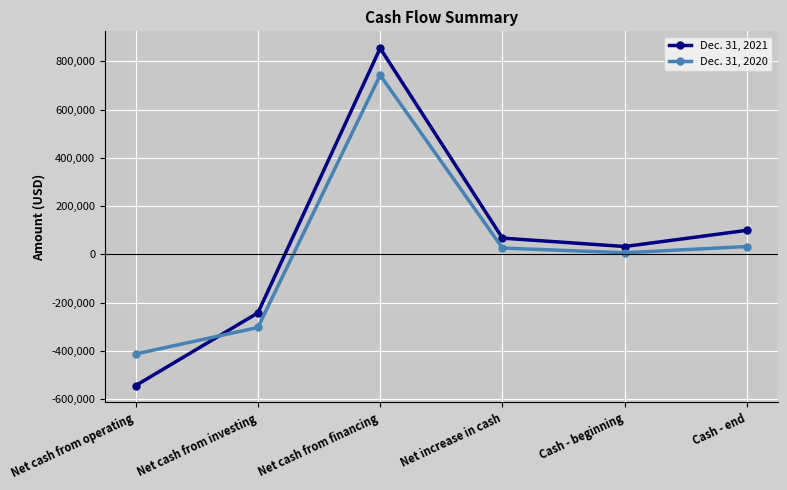

True or false: Dec. 31, 2021 has more than 0 points higher than both neighbors.

True